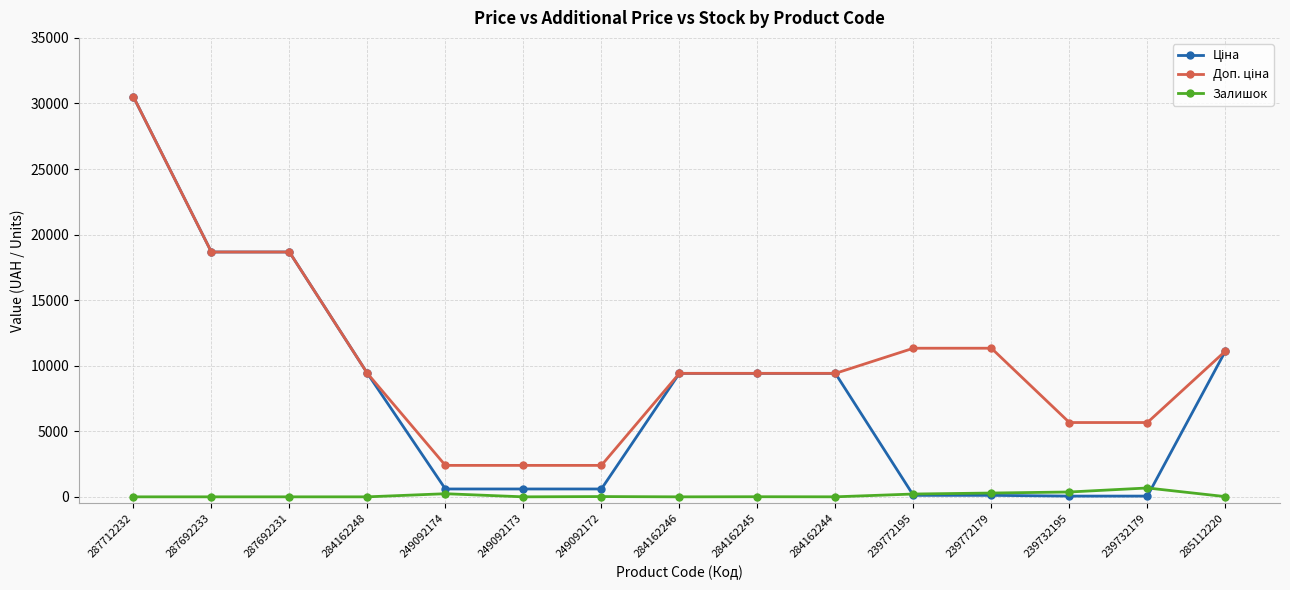

At which category does the chart reach its peak across all series?

287712232